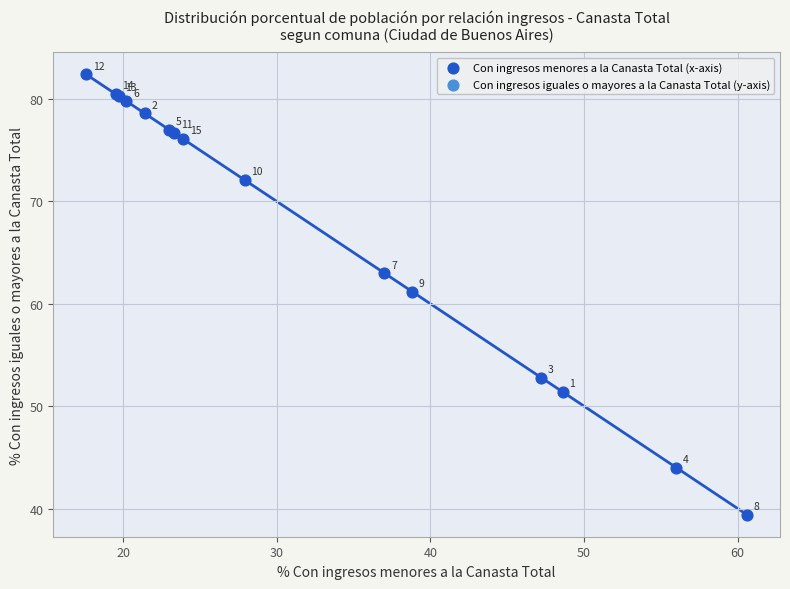

What Y value in the scatter plot is closest to 60?

61.2